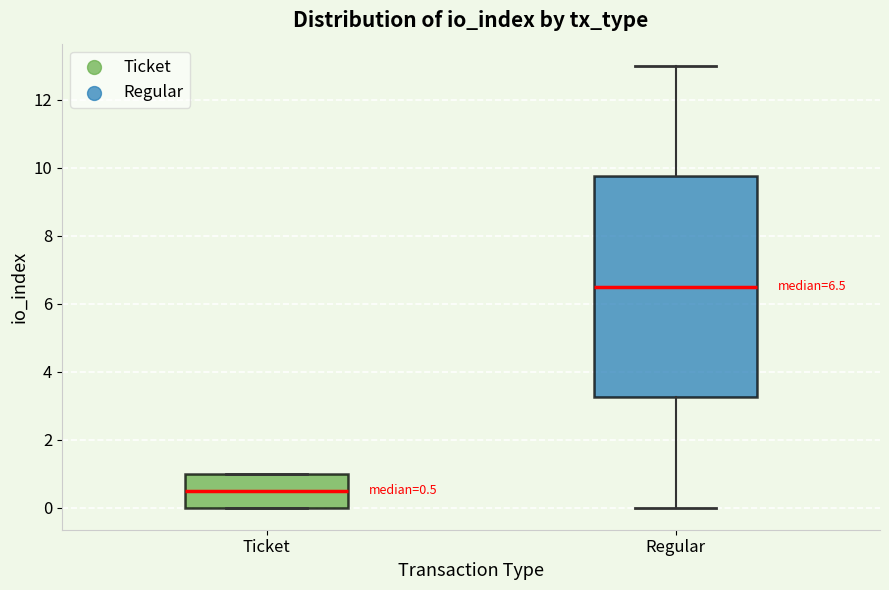

Which box is the tallest, from its lower edge to its upper edge?

Regular